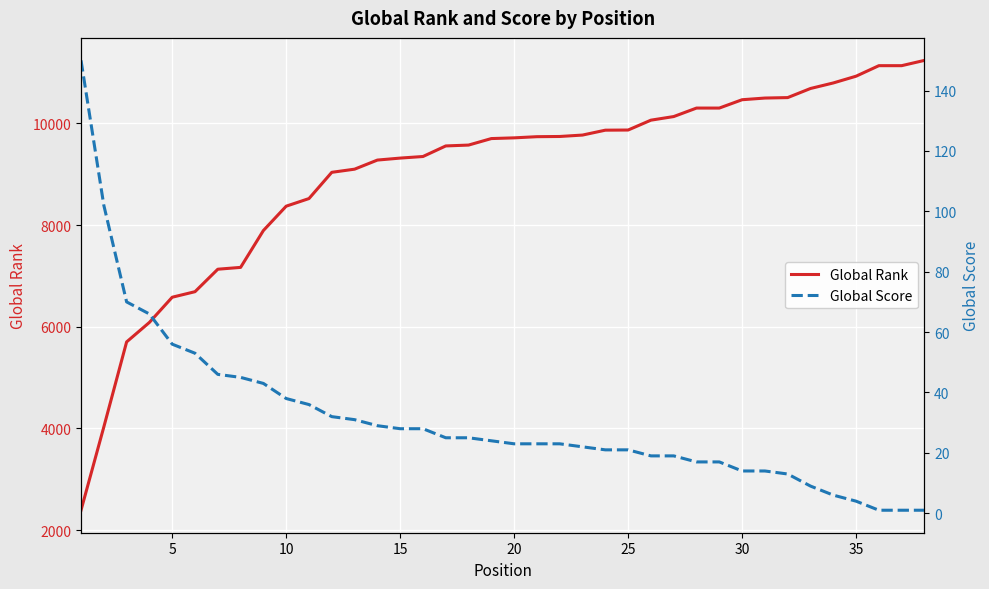

Is the value of Global Score at 35 greater than the value of Global Rank at 29?

No